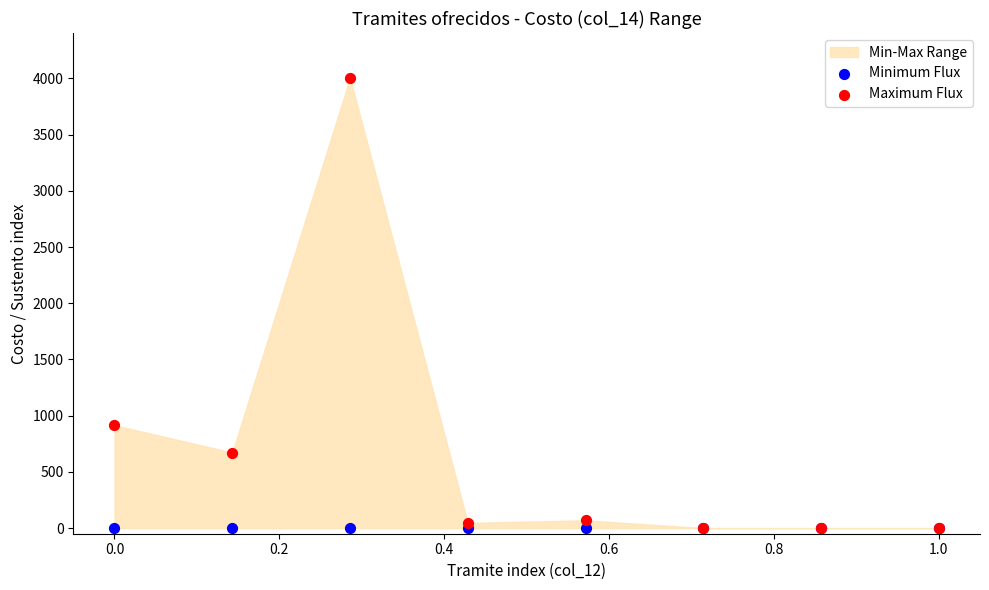

Across all series, what Y value is closest to 2002?

915